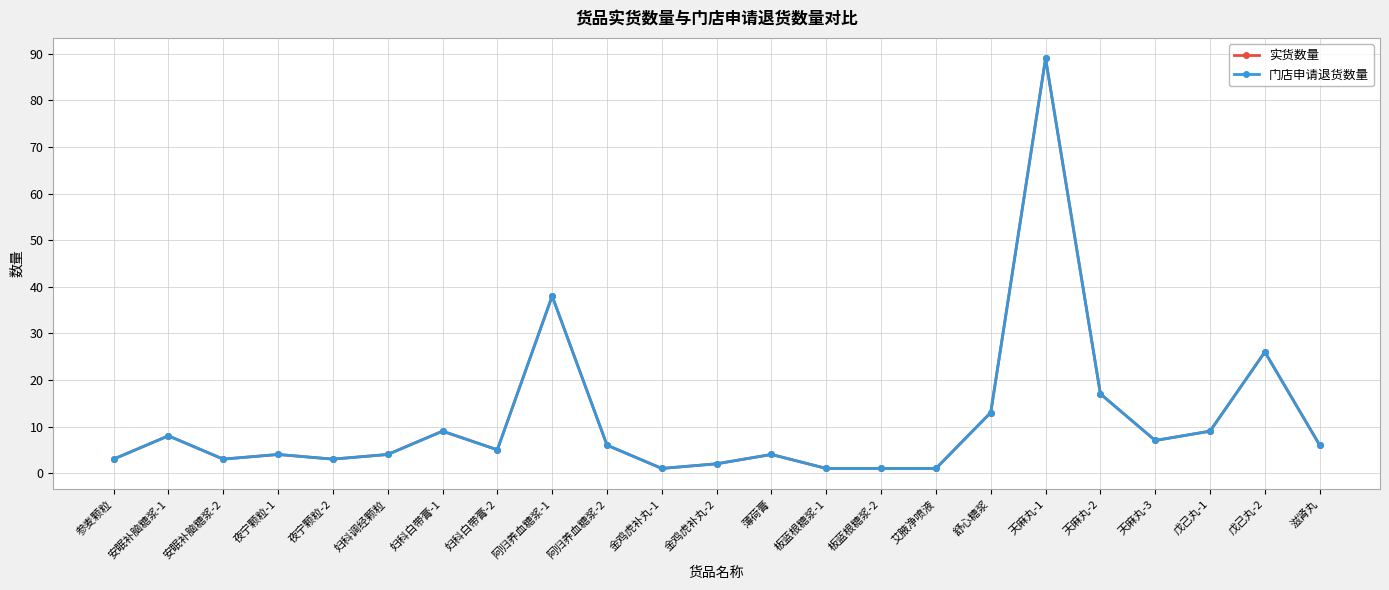

Reading right to left, list all the values displayed in this chart.

实货数量: 滋肾丸=6	戊己丸-2=26	戊己丸-1=9	天麻丸-3=7	天麻丸-2=17	天麻丸-1=89	舒心糖浆=13	艾腋净喷液=1	板蓝根糖浆-2=1	板蓝根糖浆-1=1	薄荷膏=4	金鸡虎补丸-2=2	金鸡虎补丸-1=1	阿归养血糖浆-2=6	阿归养血糖浆-1=38	妇科白带膏-2=5	妇科白带膏-1=9	妇科调经颗粒=4	夜宁颗粒-2=3	夜宁颗粒-1=4	安眠补脑糖浆-2=3	安眠补脑糖浆-1=8	参麦颗粒=3
门店申请退货数量: 滋肾丸=6	戊己丸-2=26	戊己丸-1=9	天麻丸-3=7	天麻丸-2=17	天麻丸-1=89	舒心糖浆=13	艾腋净喷液=1	板蓝根糖浆-2=1	板蓝根糖浆-1=1	薄荷膏=4	金鸡虎补丸-2=2	金鸡虎补丸-1=1	阿归养血糖浆-2=6	阿归养血糖浆-1=38	妇科白带膏-2=5	妇科白带膏-1=9	妇科调经颗粒=4	夜宁颗粒-2=3	夜宁颗粒-1=4	安眠补脑糖浆-2=3	安眠补脑糖浆-1=8	参麦颗粒=3